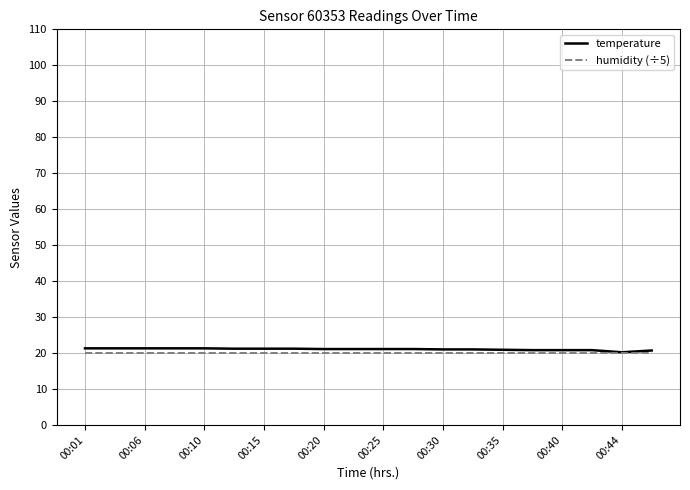

Which series has the largest total across all categories?

temperature